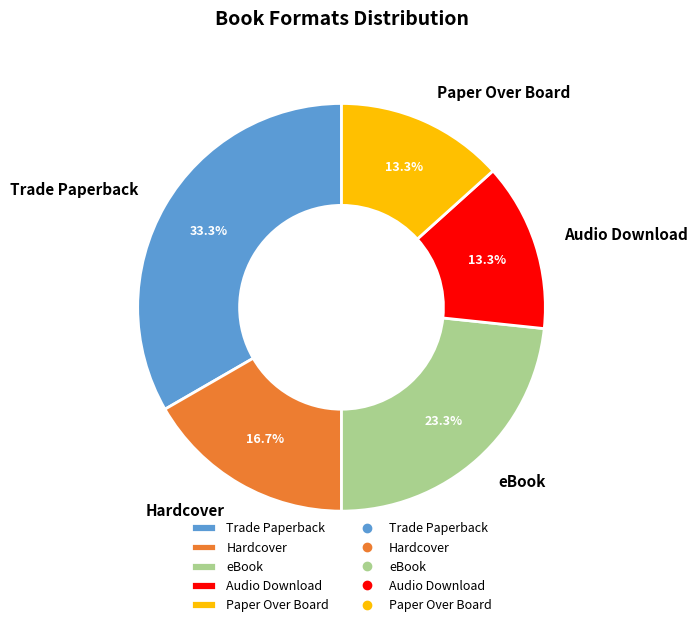

What percentage is NOT represented by Hardcover?

83.3%